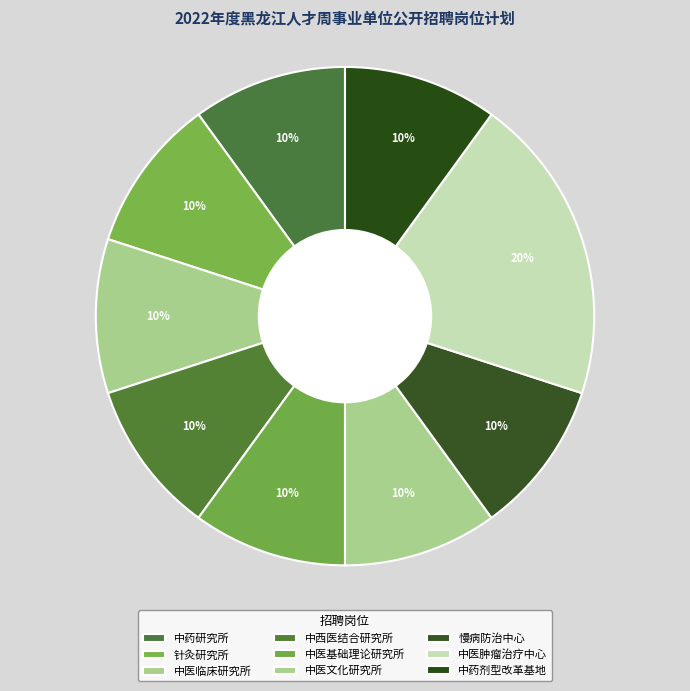

Does any single category account for the majority?

No